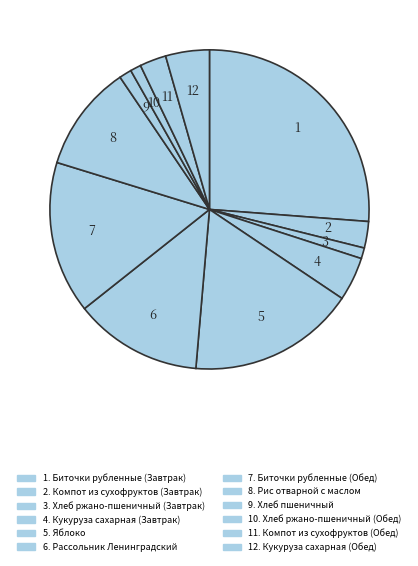

Count the number of slices in the pie.

12